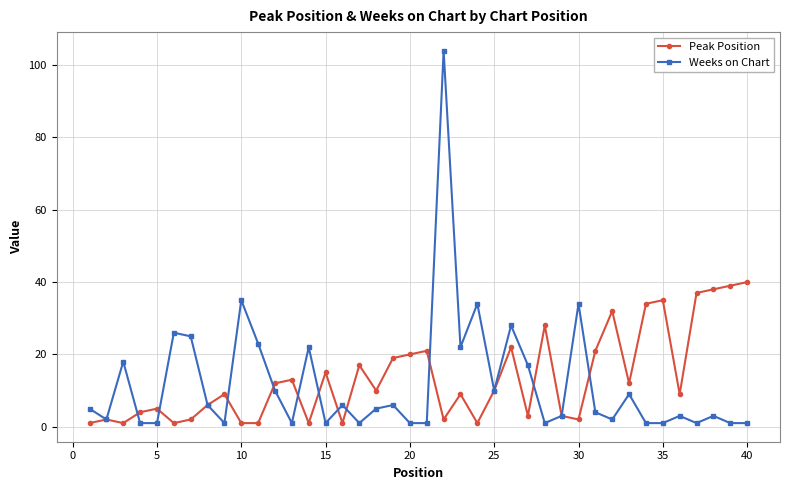

Which series has the largest range (max minus min)?

Weeks on Chart